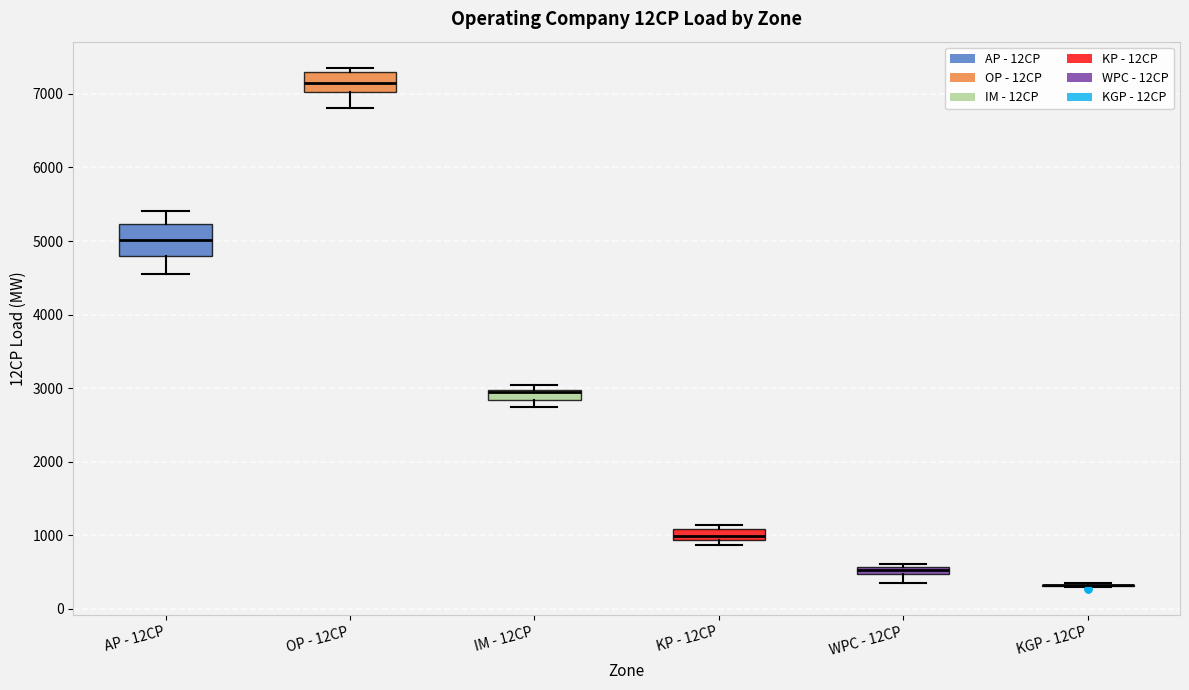

Which box is the tallest, from its lower edge to its upper edge?

AP - 12CP